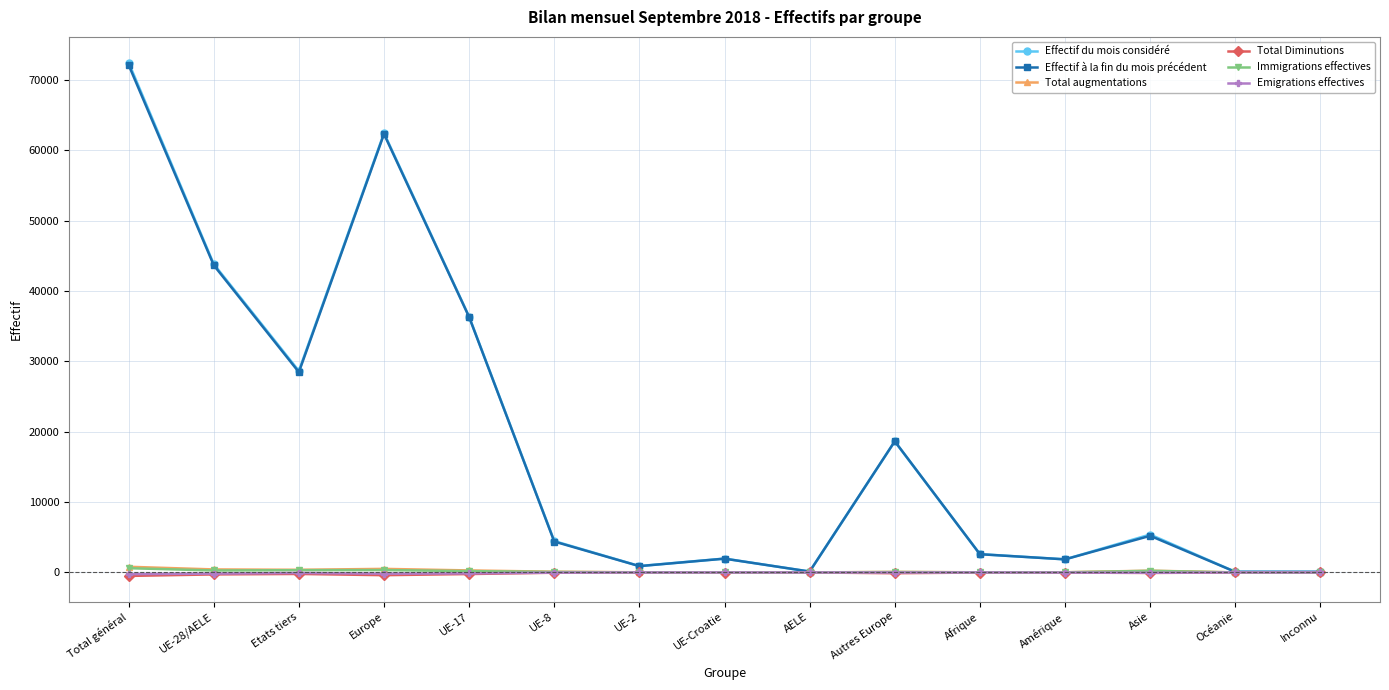

Is it true that Immigrations effectives equals 17 at Amérique?

True